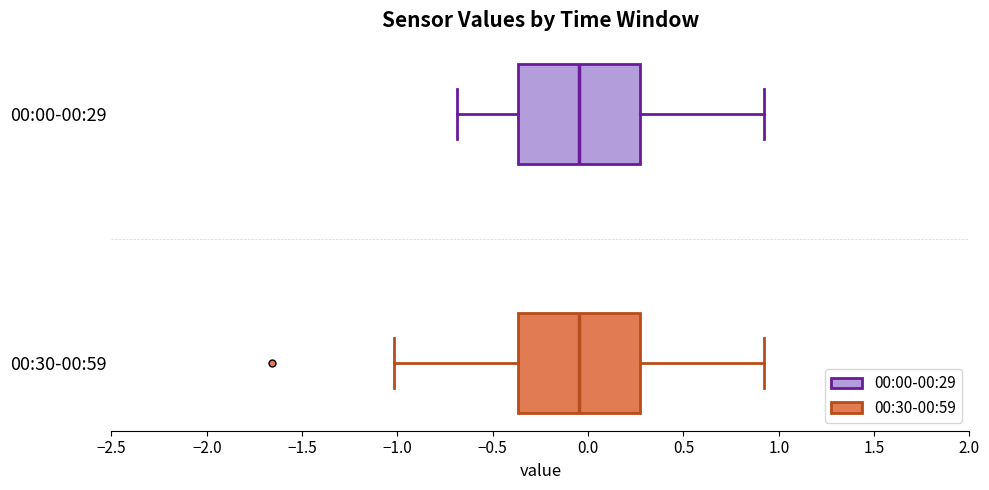

Where does the median line of the box for 00:00-00:29 sit on the x-axis? The values are not printed on the chart, so give them approximately, as read against the axis.

-0.05